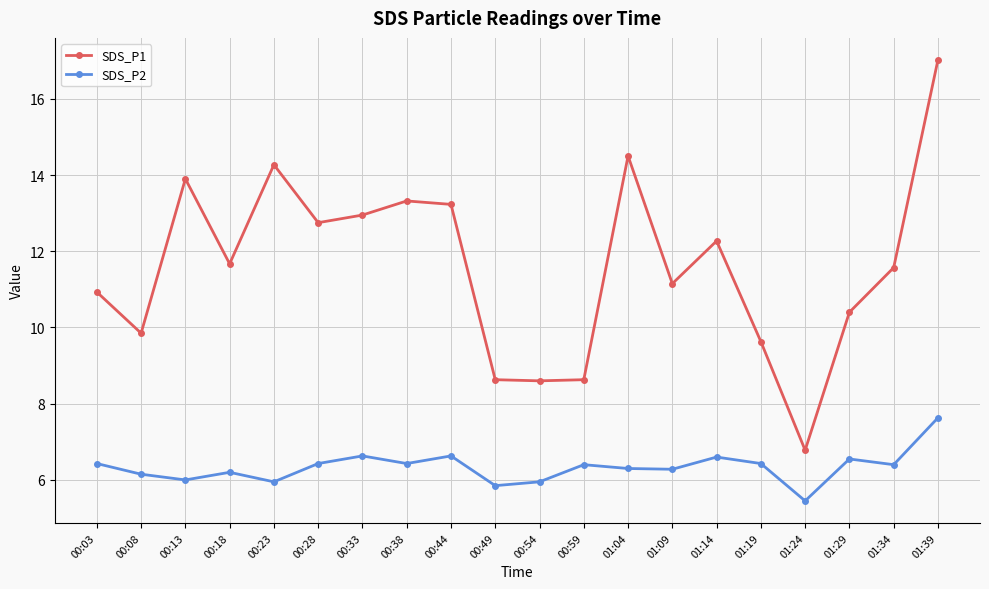

At how many categories does at least one series exceed 11?

12